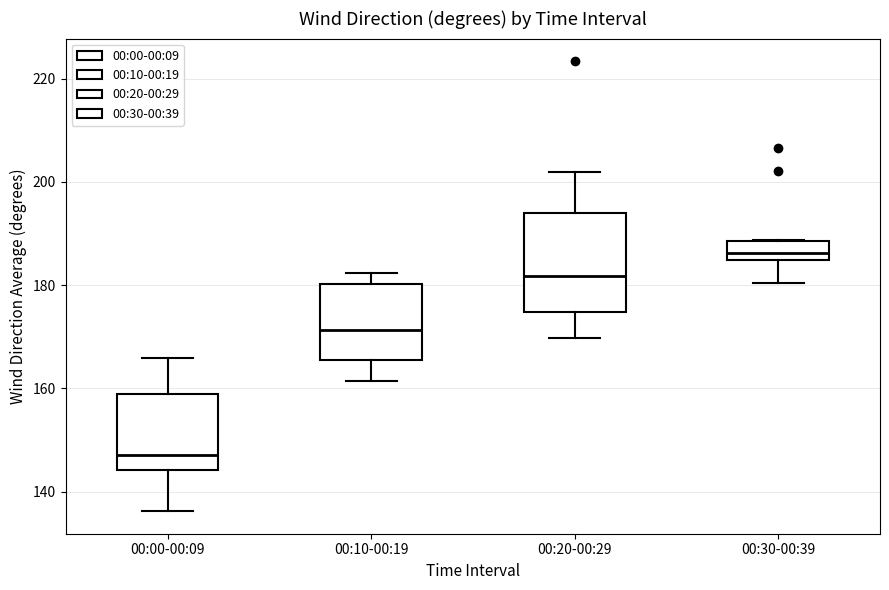

Which box has the lowest median line?

00:00-00:09